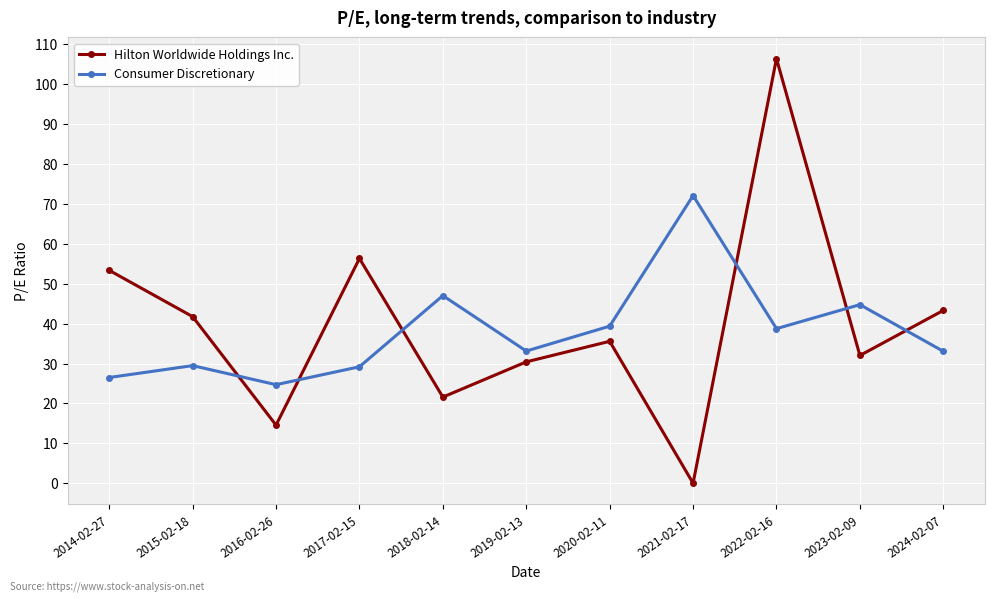

At 2018-02-14, list the series in order from largest to smallest.

Consumer Discretionary, Hilton Worldwide Holdings Inc.